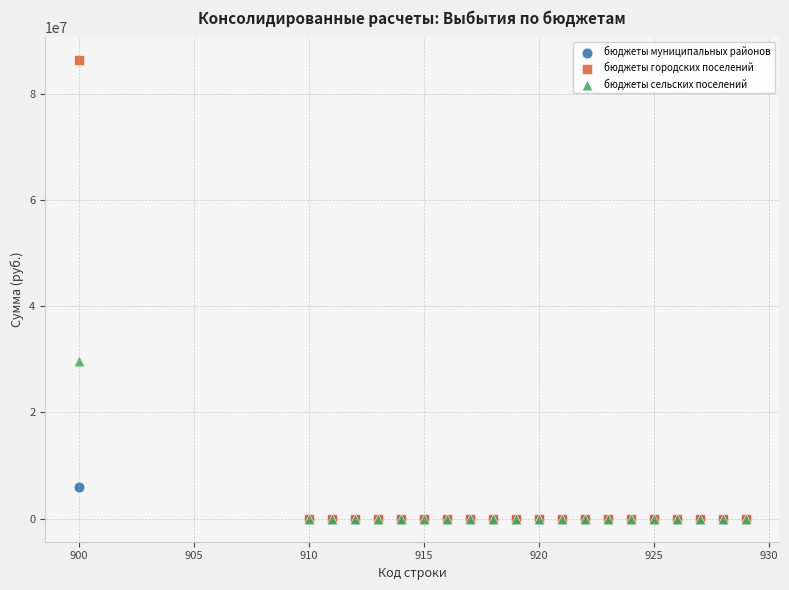

Which series contains the highest Y value?

бюджеты городских поселений